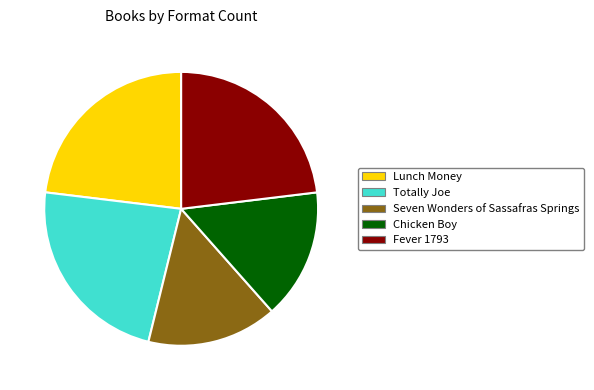

Is it true that Chicken Boy is 9% of the pie?

False